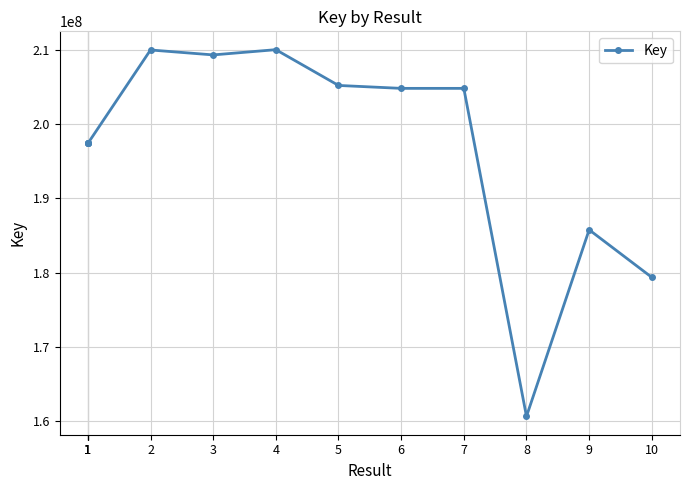

How many distinct data groups are displayed?

1